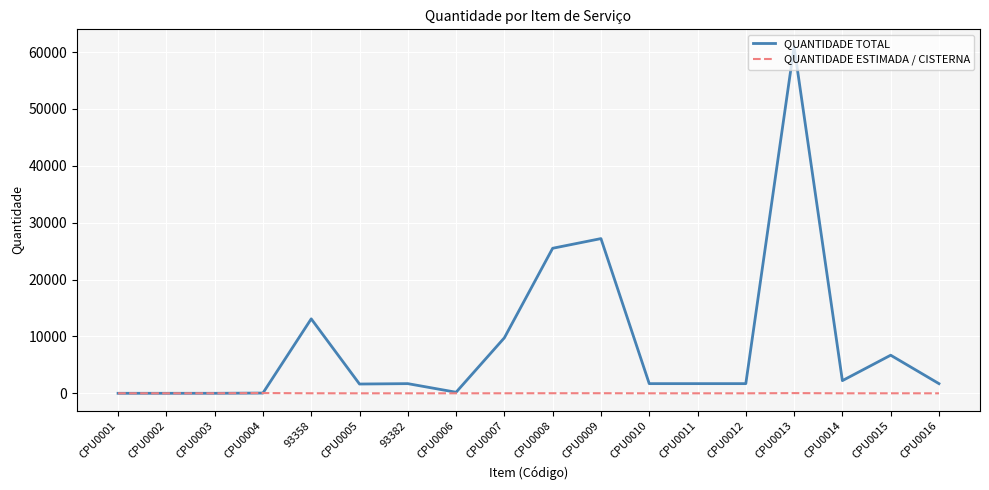

Which category has the highest value in the QUANTIDADE TOTAL series?

CPU0013